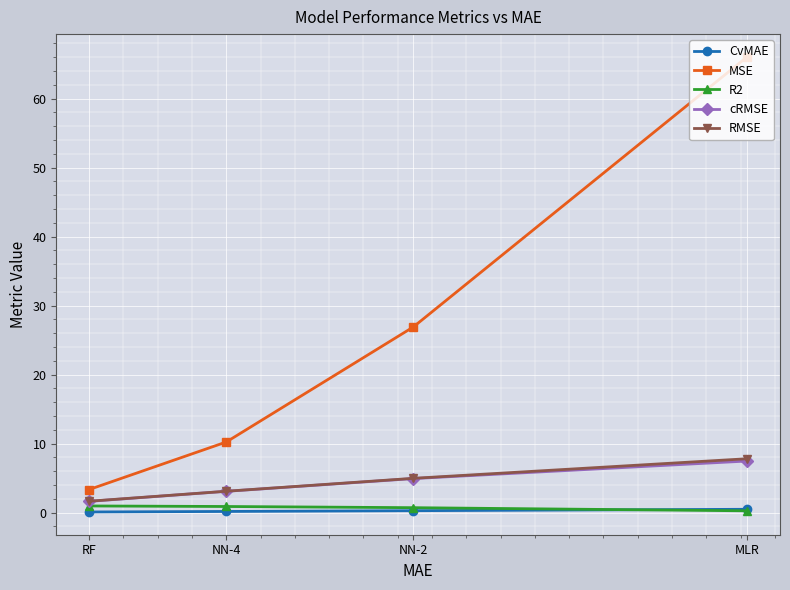

Rank the categories by MSE value from highest to lowest.

MLR, NN-2, NN-4, RF